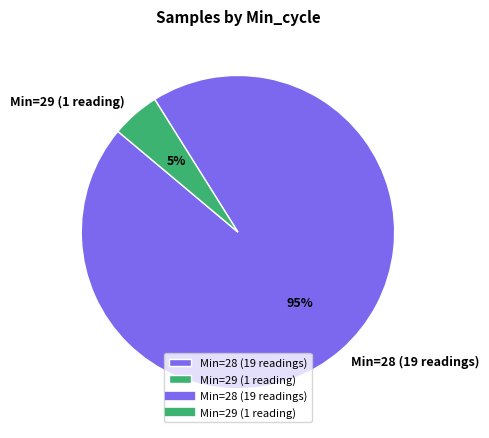

Combined, do Min=28 (19 readings) and Min=29 (1 reading) account for over 50%?

Yes